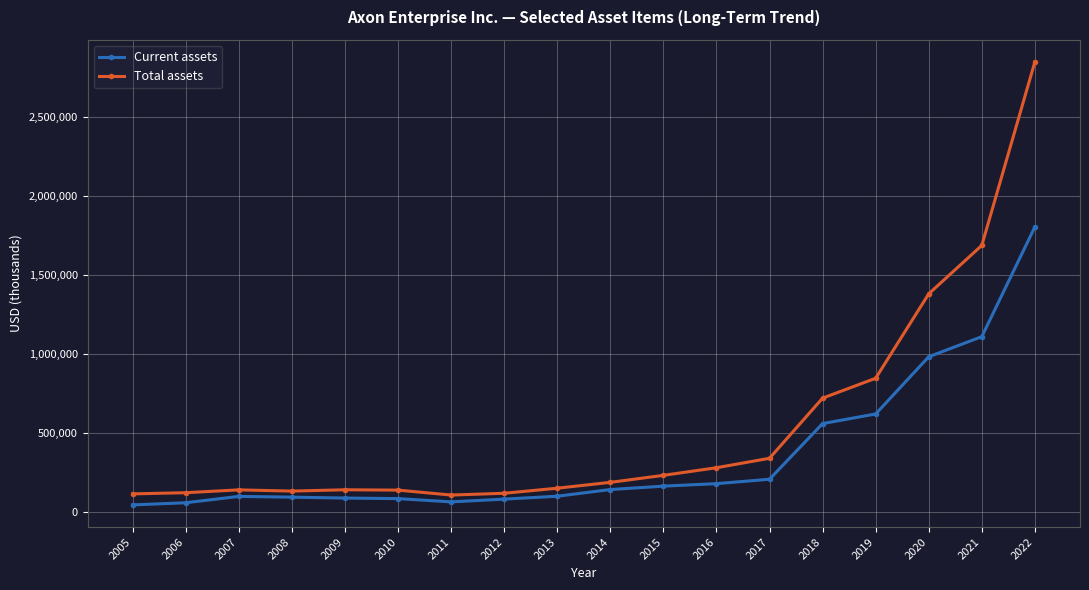

What is the greatest value displayed?

2851894